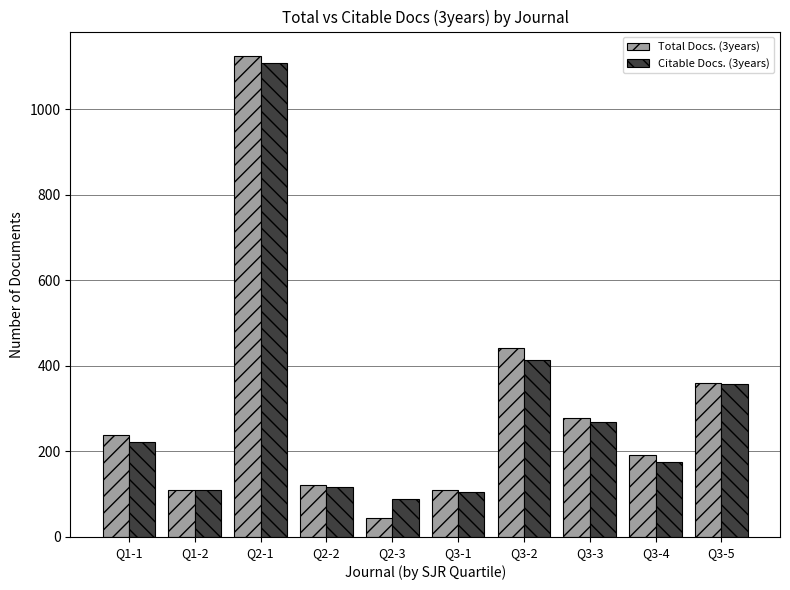

At which category is the sum across all series the highest?

Q2-1